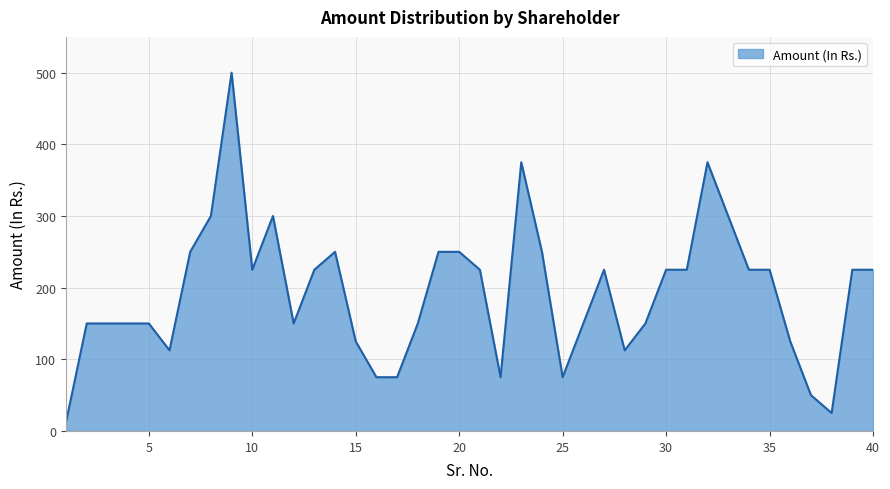

What is the difference between the second highest and minimum values?

362.5